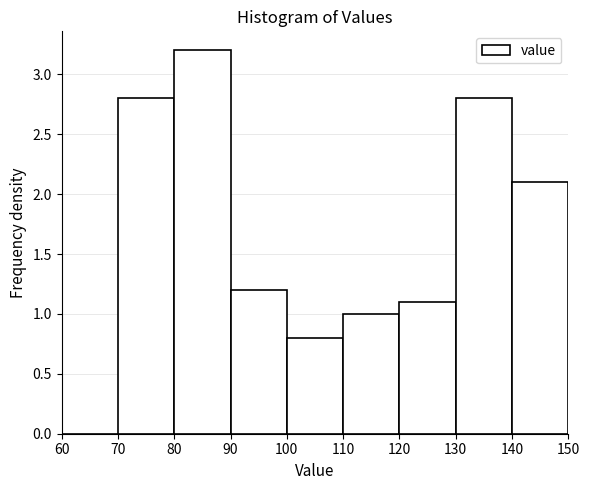

What is the height of the bar covering 120 to 130 on the x-axis? The values are not printed on the chart, so give them approximately, as read against the axis.

1.1